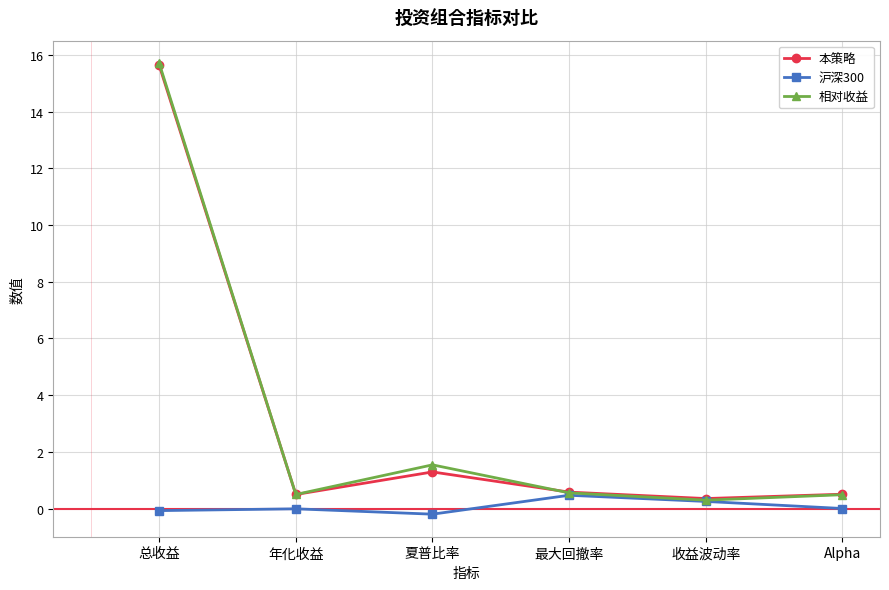

True or false: 沪深300 has more than 0 points higher than both neighbors.

True